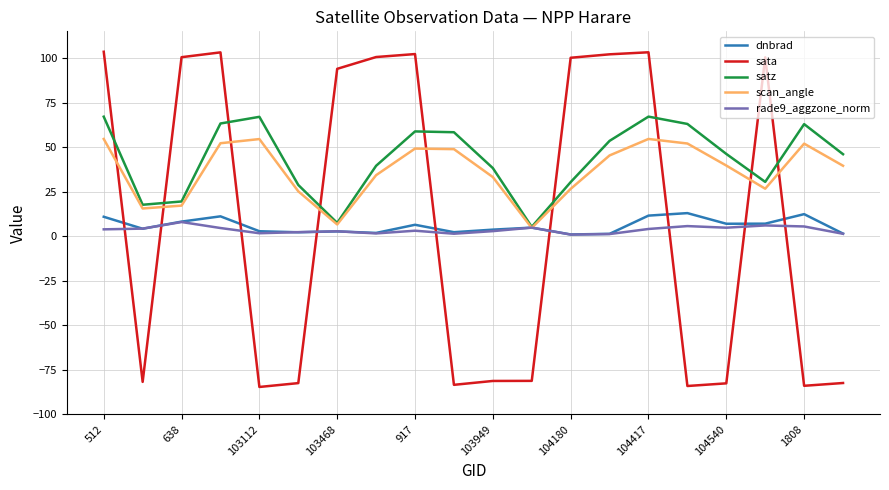

Which series has the widest spread of values?

sata